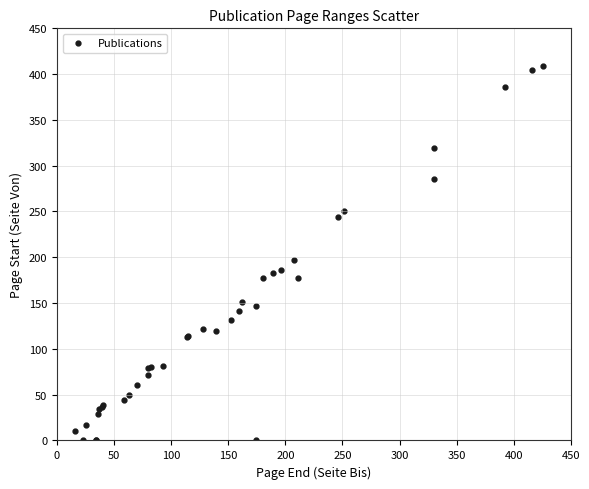

What Y value in the scatter plot is closest to 205?

197